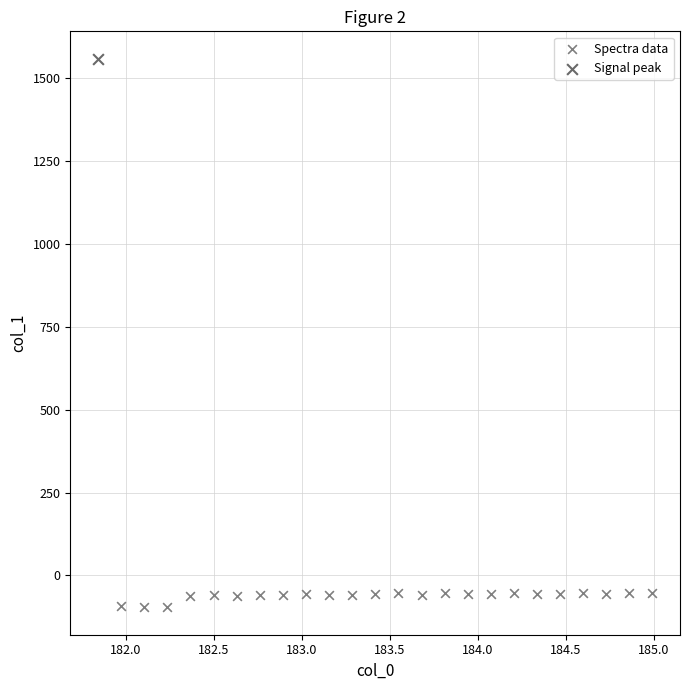

What are all the series names shown in the legend?

Spectra data, Signal peak